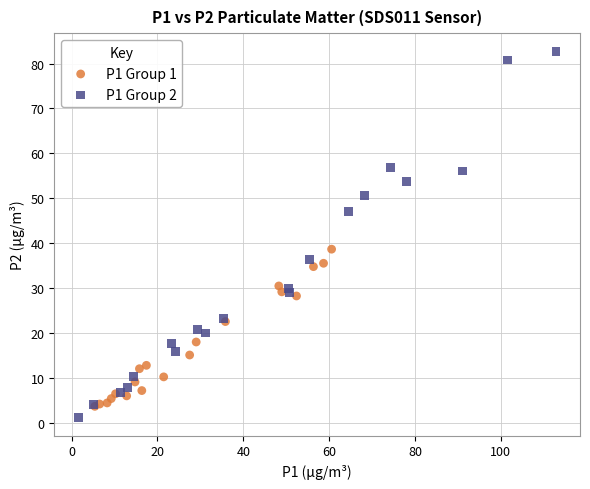

Which series has the widest spread of Y values?

P1 Group 2